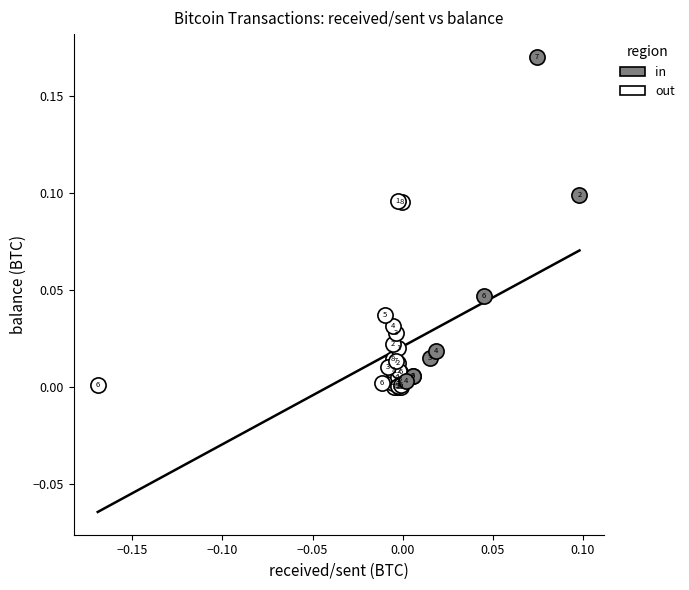

Which series reaches the minimum Y coordinate?

out